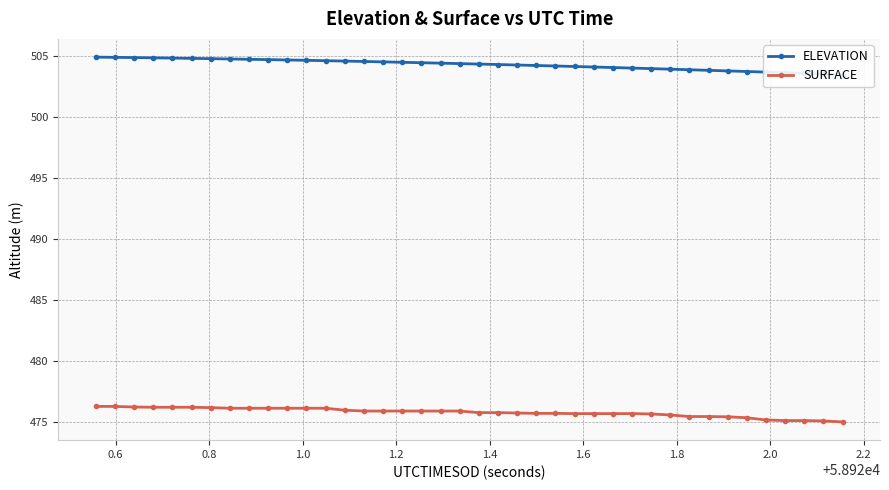

What is the lowest value of the SURFACE series?

475.0